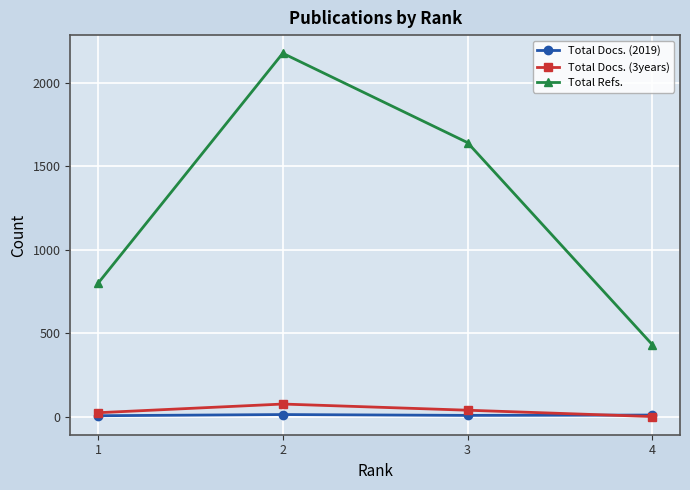

True or false: Total Docs. (2019) has more than 1 interior local peaks.

False